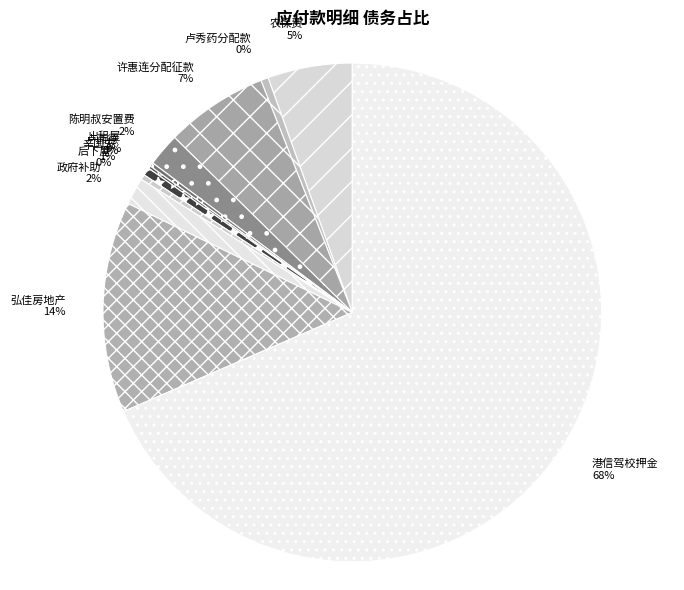

What percentage is the 辛国宏 slice, to the nearest percent?

1%